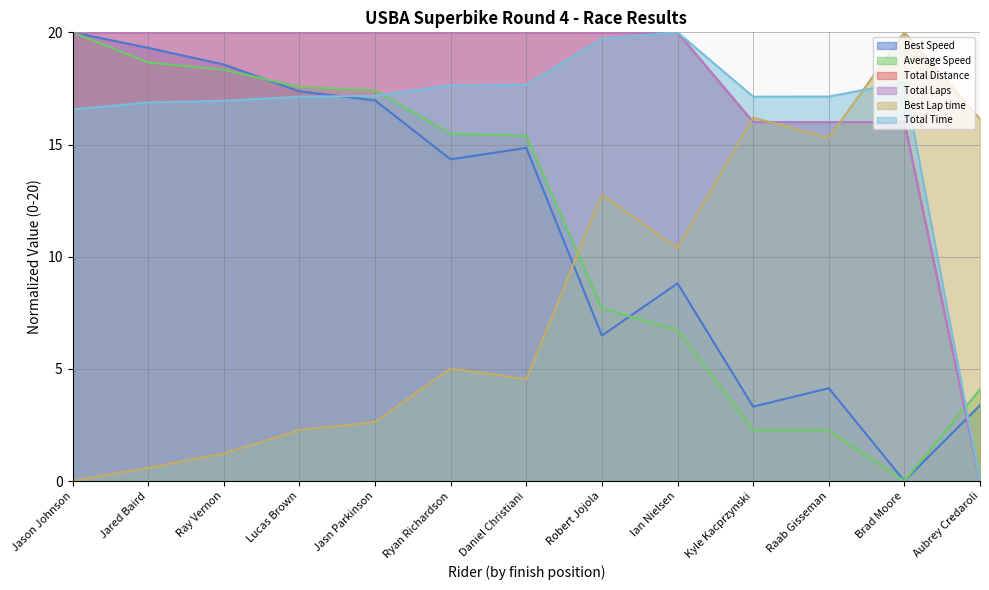

Which category has the lowest value across all series?

Aubrey Credaroli